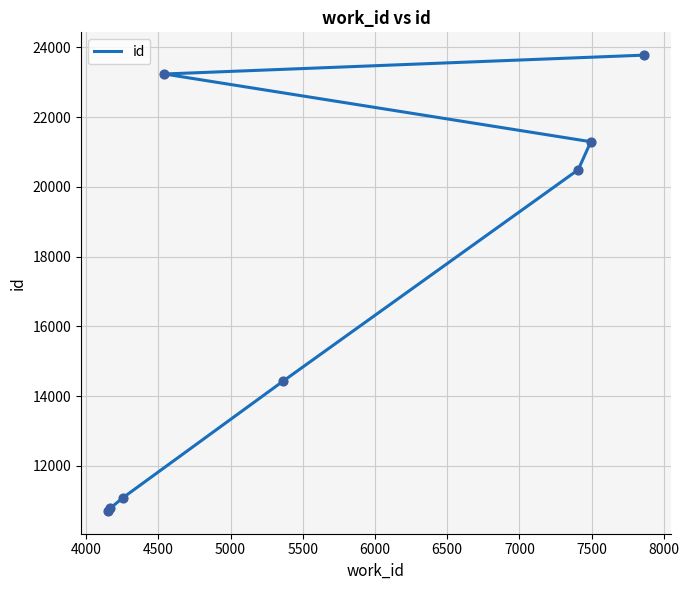

What is the ratio of the value at 5000 to the value at 4000?

1.3